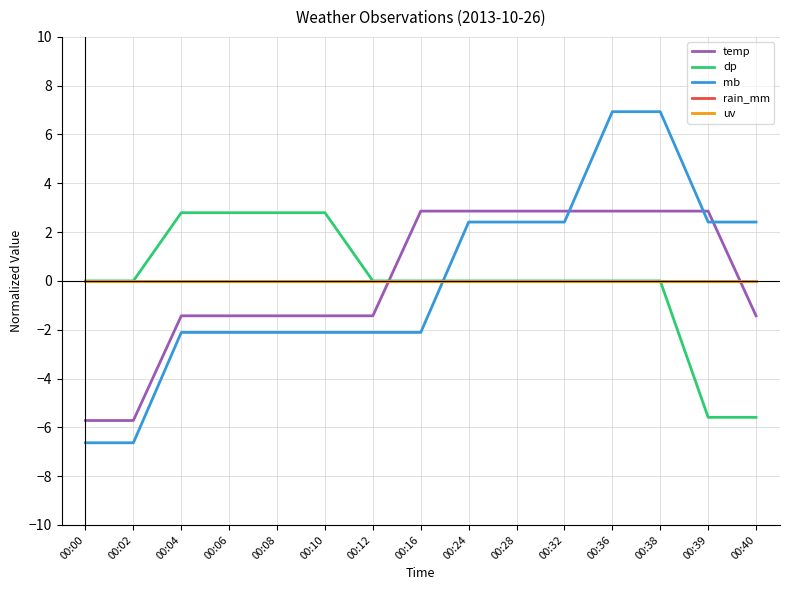

Reading right to left, extract all data points from this chart.

temp: -1.4	2.9	2.9	2.9	2.9	2.9	2.9	2.9	-1.4	-1.4	-1.4	-1.4	-1.4	-5.7	-5.7
dp: -5.6	-5.6	0.0	0.0	0.0	0.0	0.0	0.0	0.0	2.8	2.8	2.8	2.8	0.0	0.0
mb: 2.4	2.4	6.9	6.9	2.4	2.4	2.4	-2.1	-2.1	-2.1	-2.1	-2.1	-2.1	-6.6	-6.6
rain_mm: 0.0	0.0	0.0	0.0	0.0	0.0	0.0	0.0	0.0	0.0	0.0	0.0	0.0	0.0	0.0
uv: 0.0	0.0	0.0	0.0	0.0	0.0	0.0	0.0	0.0	0.0	0.0	0.0	0.0	0.0	0.0